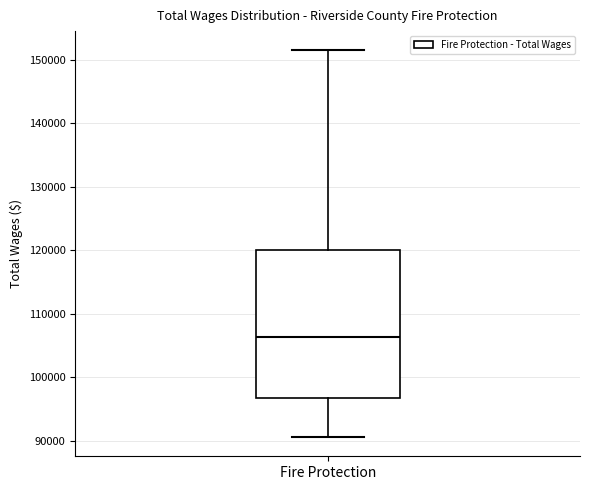

Transcribe this box plot: give where the median line is, the range the box spans, and where the two whiskers end, as read against the y-axis. The values are not printed on the chart, so give them approximately, as read against the axis.

median 106000, box 97000 to 120000, whiskers 91000 to 151000